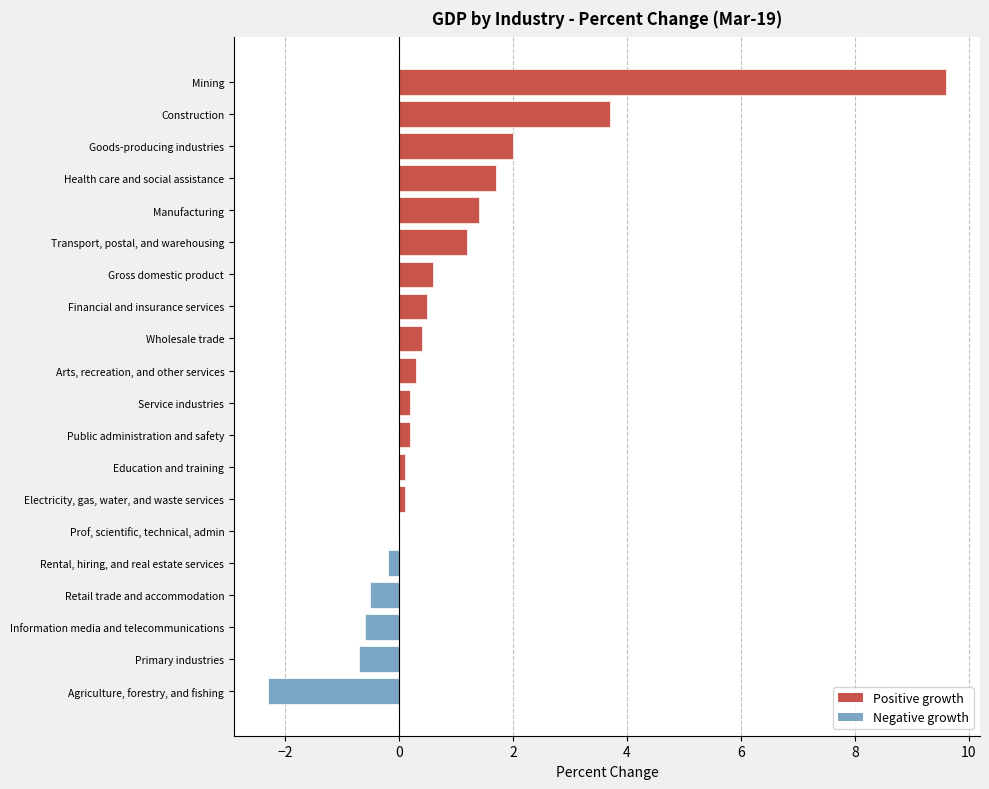

Reading bottom to top, transcribe all the data shown in this chart.

Agriculture, forestry, and fishing=-2.3	Primary industries=-0.7	Information media and telecommunications=-0.6	Retail trade and accommodation=-0.5	Rental, hiring, and real estate services=-0.2	Prof, scientific, technical, admin=0.0	Electricity, gas, water, and waste services=0.1	Education and training=0.1	Public administration and safety=0.2	Service industries=0.2	Arts, recreation, and other services=0.3	Wholesale trade=0.4	Financial and insurance services=0.5	Gross domestic product=0.6	Transport, postal, and warehousing=1.2	Manufacturing=1.4	Health care and social assistance=1.7	Goods-producing industries=2.0	Construction=3.7	Mining=9.6